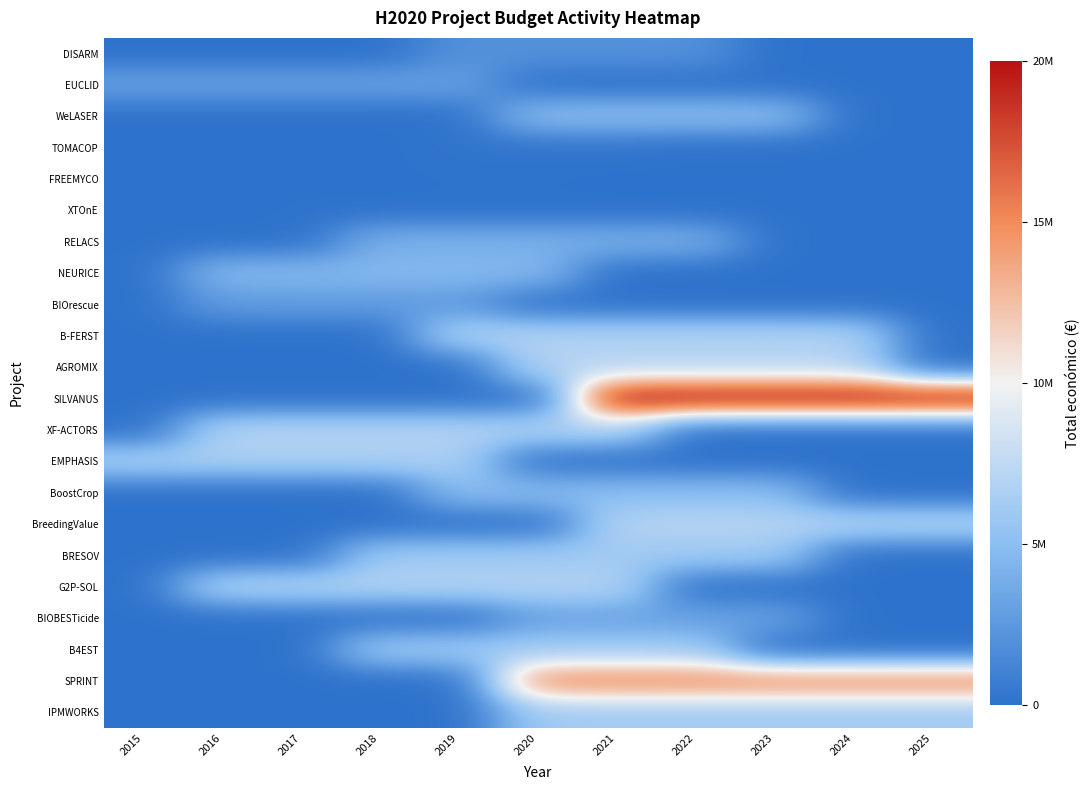

How many categories are shown in the chart?

11